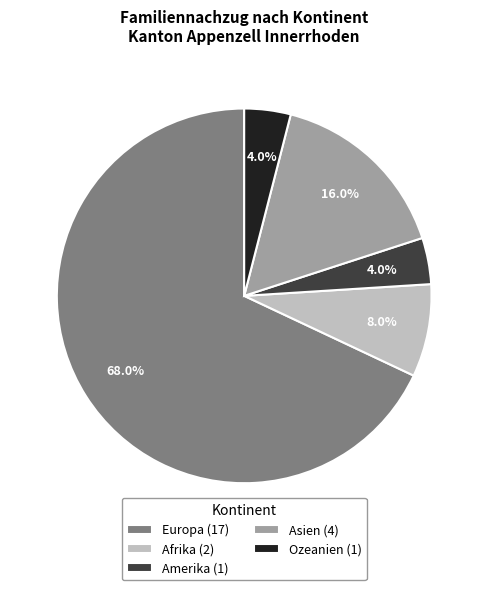

Which category accounts for the majority?

Europa